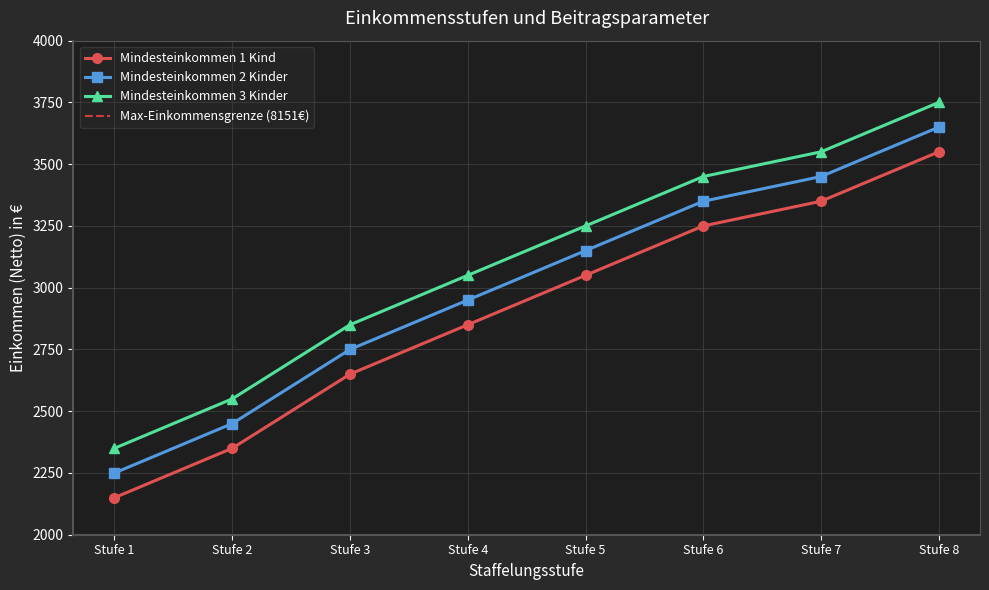

The Mindesteinkommen 3 Kinder series shows 3450 at Stufe 6. True or false?

True